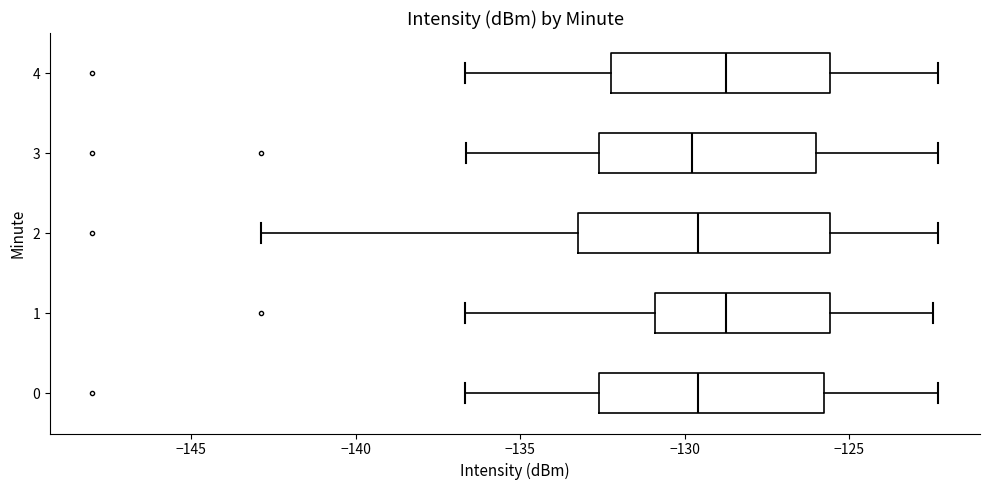

Where is the right edge of the box at y = 1 on the x-axis? The values are not printed on the chart, so give them approximately, as read against the axis.

-125.5